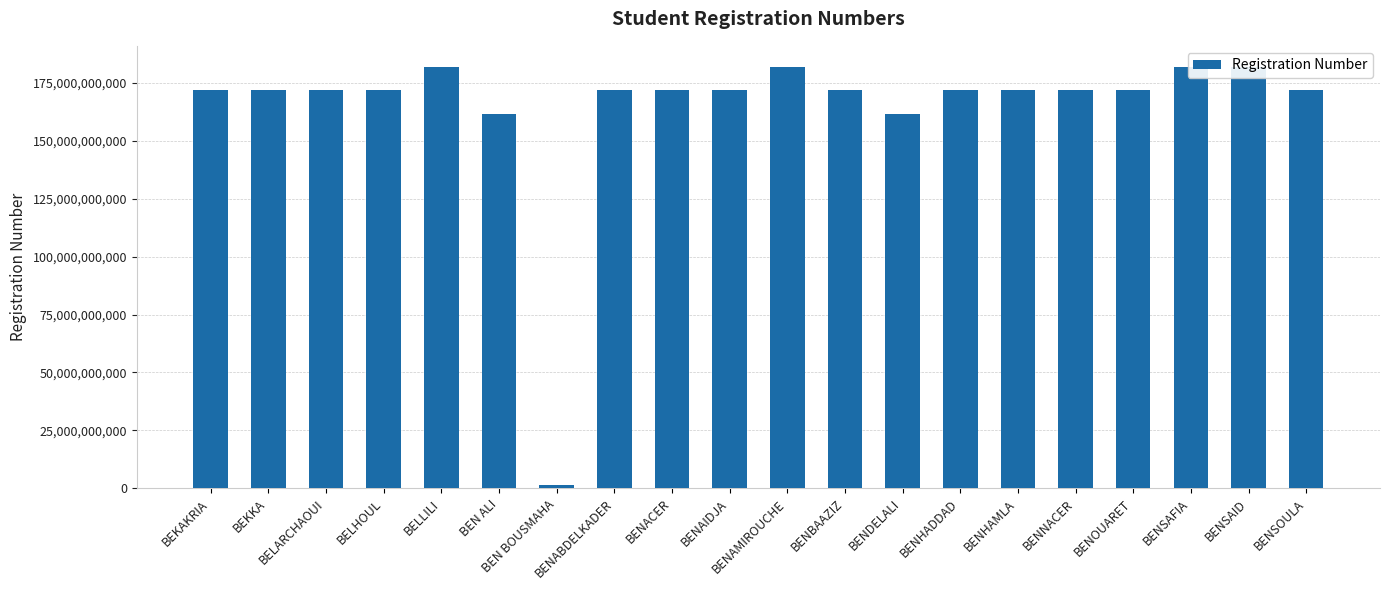

What is the difference between the maximum and second lowest values?

20200006418